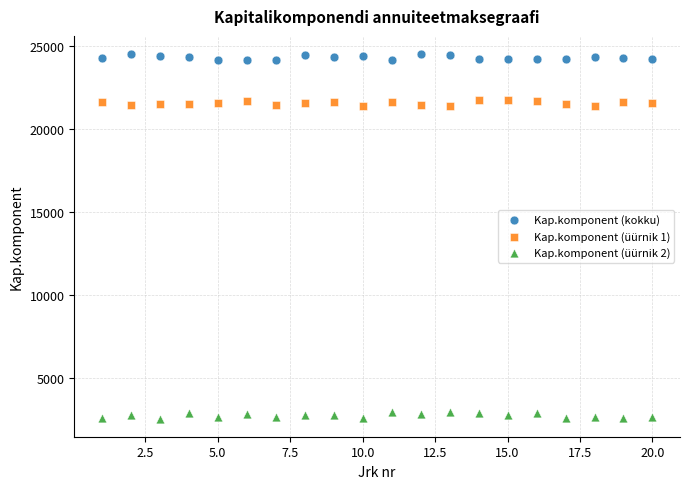

Across all data points, what is the range of X values (max minus min)?

19.0